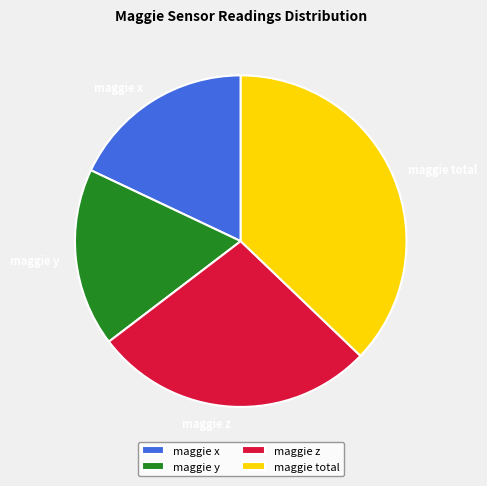

What is the ratio of the value at maggie total to the value at maggie x?

2.1